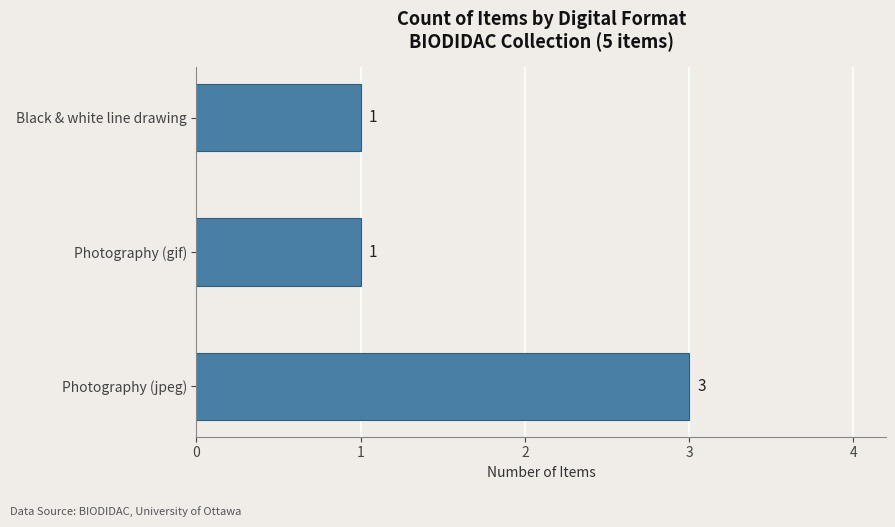

Which has a higher value, Black & white line drawing or Photography (jpeg)?

Photography (jpeg)